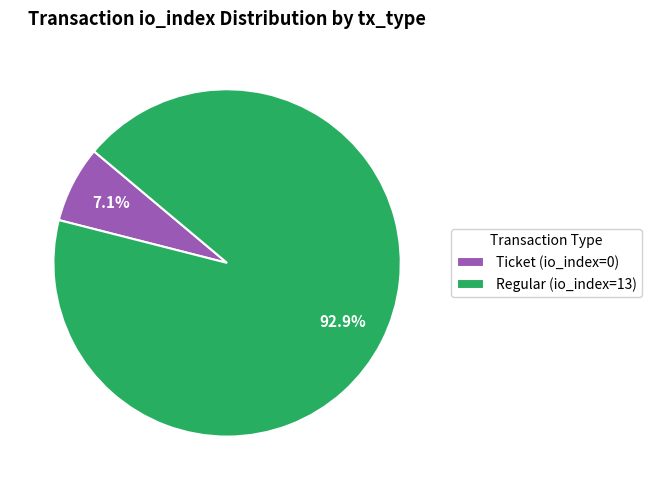

Is there a majority slice in this chart?

Yes